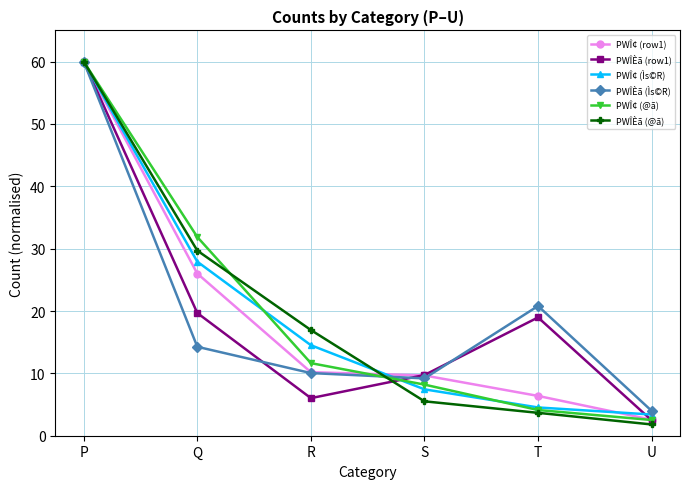

What is the difference between the second highest and minimum values in the PWÎÈã (Ìs©R) series?

16.8